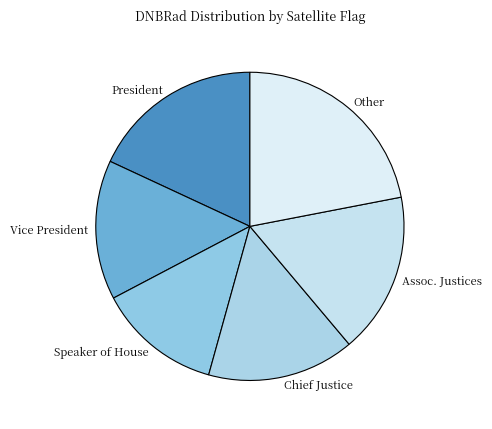

Is the sum of Other and Chief Justice greater than half?

No